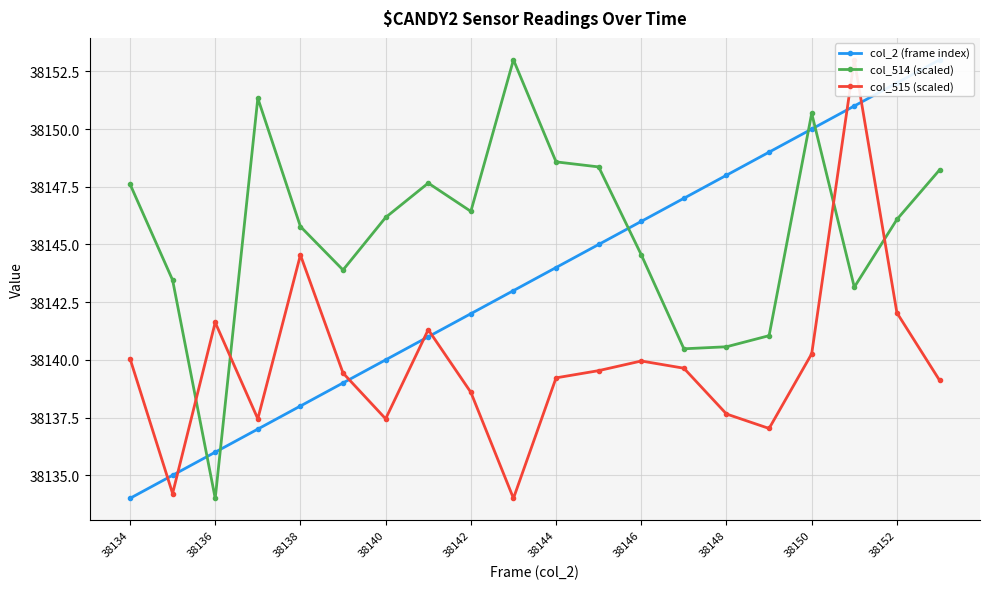

Which series has the widest spread of values?

col_2 (frame index)